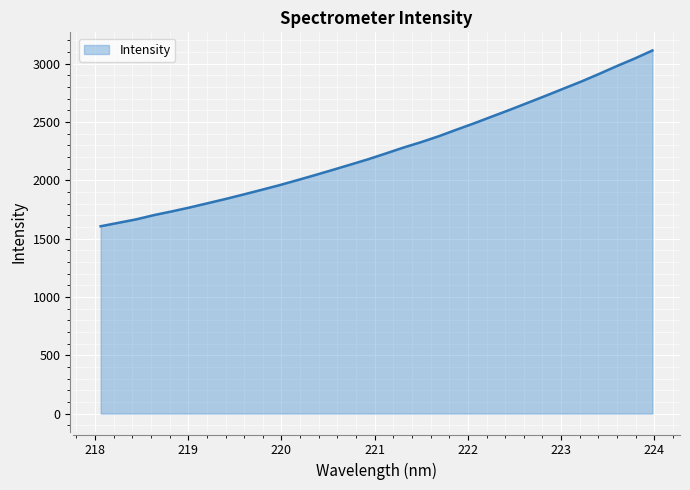

What is the greatest value displayed?

3111.7